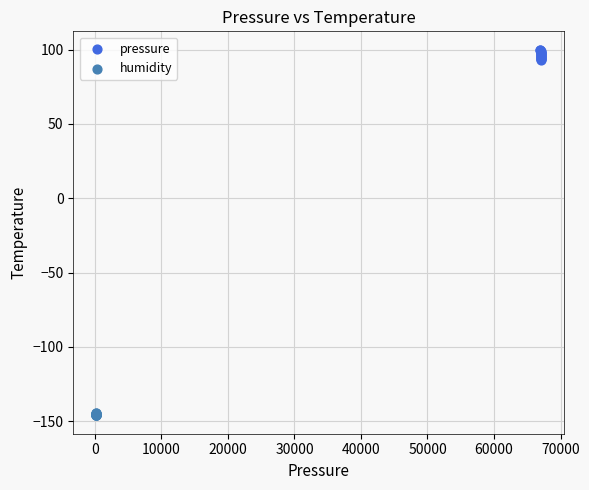

Which series has the widest spread of Y values?

pressure